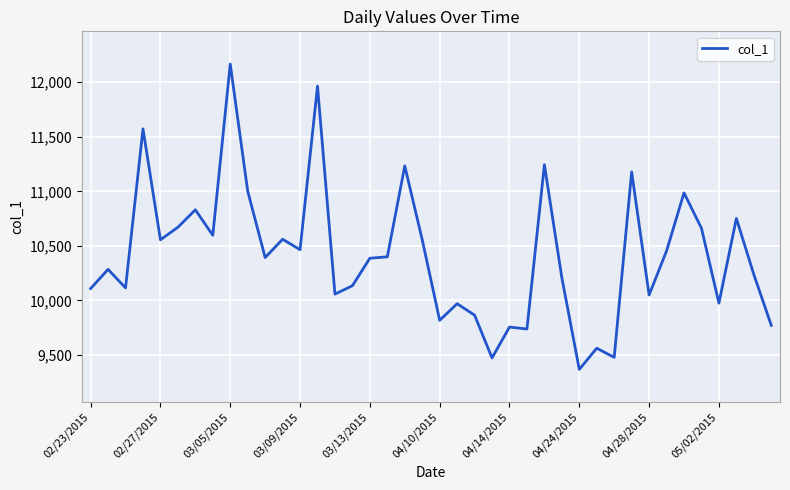

What is the maximum value shown in the chart?

12167